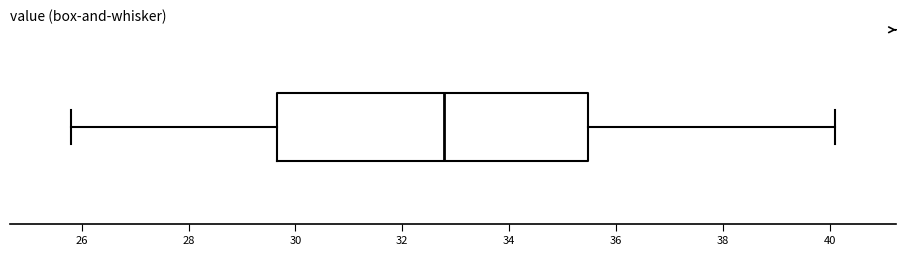

Where is the left edge of the box on the x-axis? The values are not printed on the chart, so give them approximately, as read against the axis.

29.6